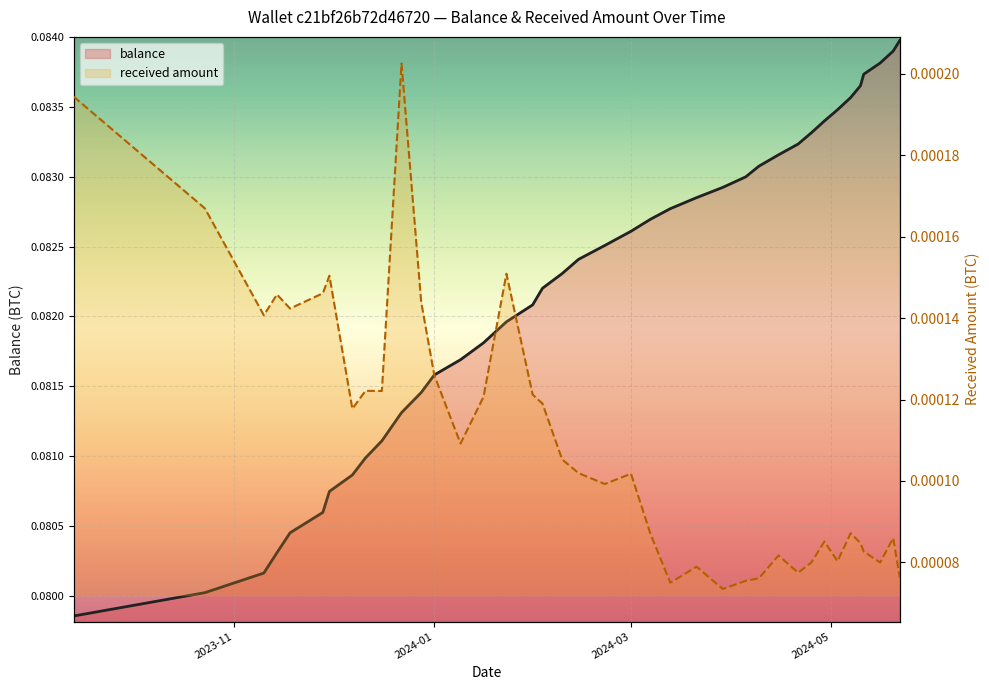

Count the balance values in the range 0 to 1.

39